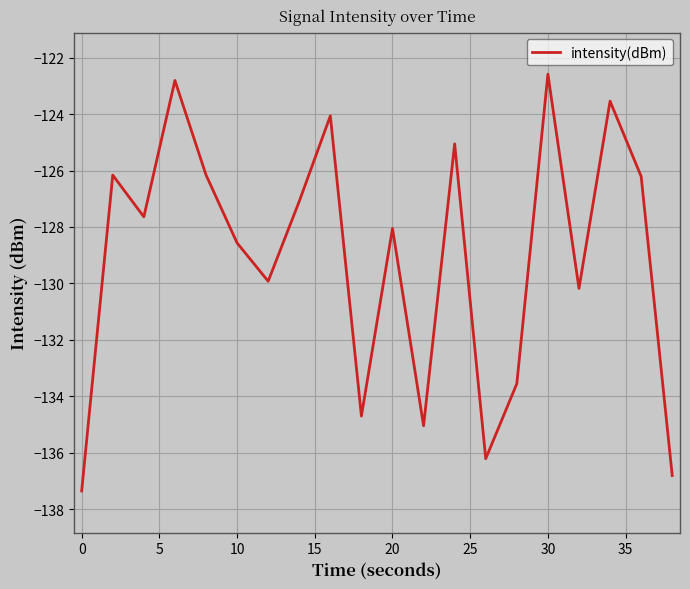

Does the chart have visible grid lines?

Yes